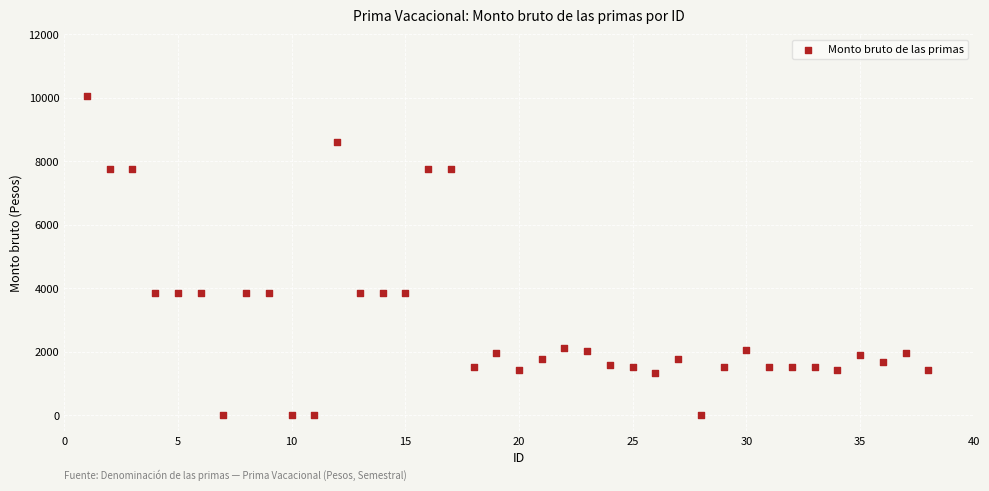

What is the range of Y values (max minus min)?

10073.4